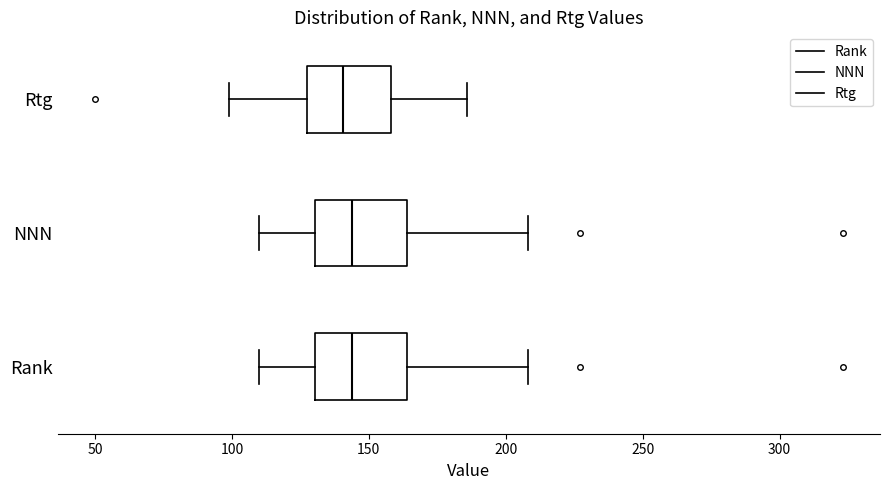

Reading bottom to top, transcribe this box plot: for each box, give where its median line is, the range the box spans, and where its two whiskers end, as read against the x-axis. The values are not printed on the chart, so give them approximately, as read against the axis.

Rank: median 145, box 130 to 165, whiskers 110 to 210
NNN: median 145, box 130 to 165, whiskers 110 to 210
Rtg: median 140, box 125 to 160, whiskers 100 to 185